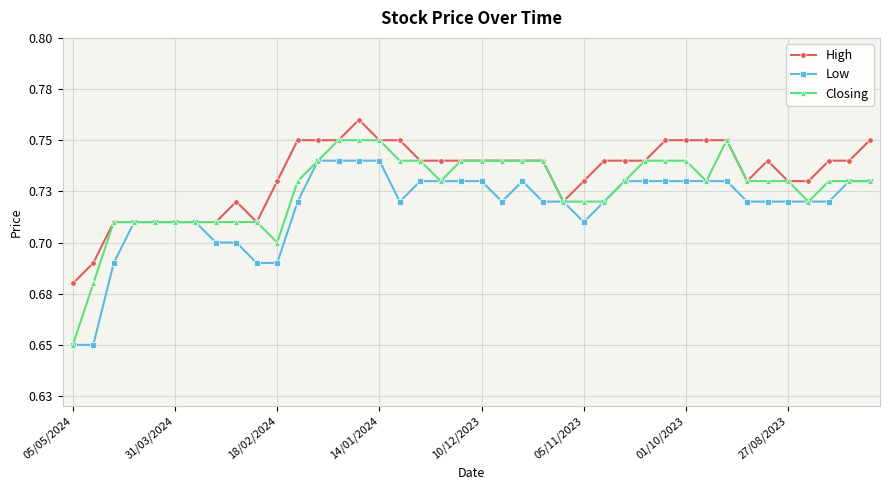

Does the chart have visible grid lines?

Yes